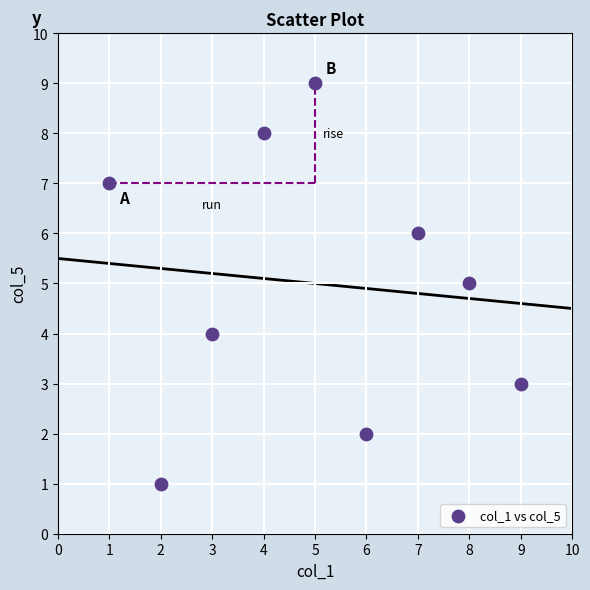

What is the range of Y values (max minus min)?

8